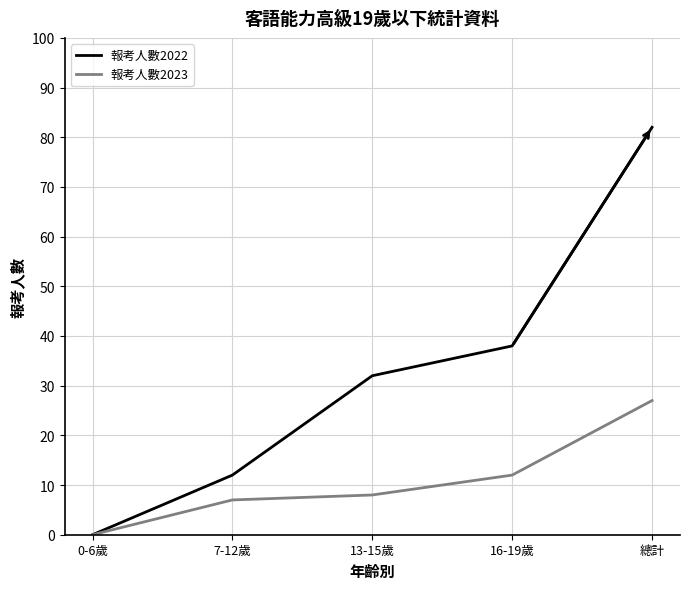

Where is 報考人數2022 nearest to the value 41?

16-19歲